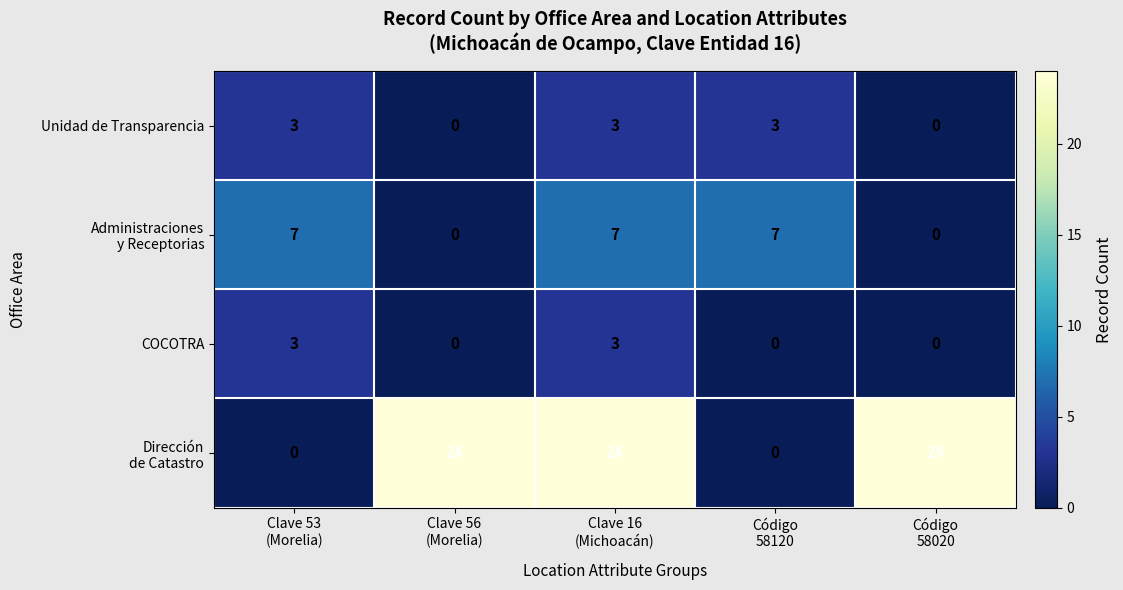

At how many categories does at least one series exceed 23?

3